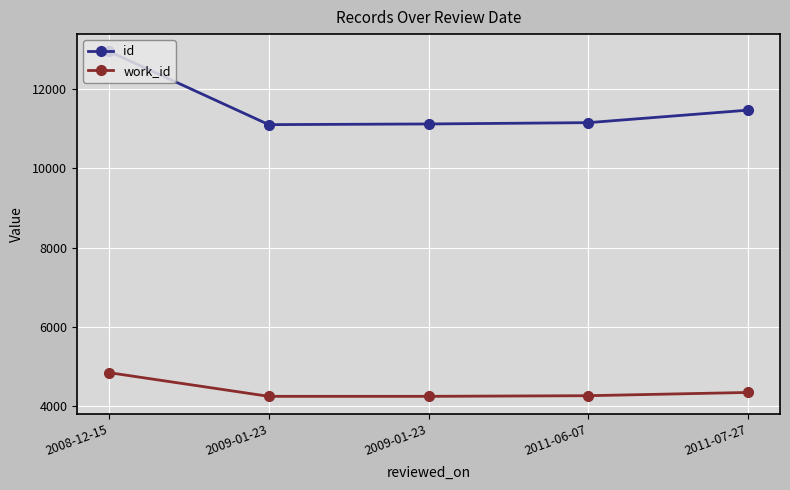

Reading left to right, extract all data points from this chart.

id: 12944	11098	11115	11148	11463
work_id: 4850	4253	4253	4269	4351